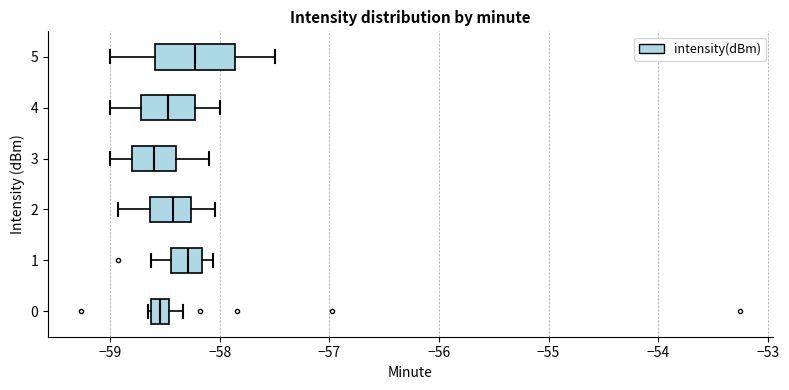

Reading bottom to top, read every box against the x-axis: the position of its median line, the range the box covers, and the ends of its whiskers. The values are not printed on the chart, so give them approximately, as read against the axis.

0: median -58.5 (inside the box), box -58.6 to -58.5, whiskers -58.7 to -58.3
1: median -58.3, box -58.4 to -58.2, whiskers -58.6 to -58.1
2: median -58.4, box -58.6 to -58.3, whiskers -58.9 to -58.0
3: median -58.6, box -58.8 to -58.4, whiskers -59.0 to -58.1
4: median -58.5, box -58.7 to -58.2, whiskers -59.0 to -58.0
5: median -58.2, box -58.6 to -57.9, whiskers -59.0 to -57.5